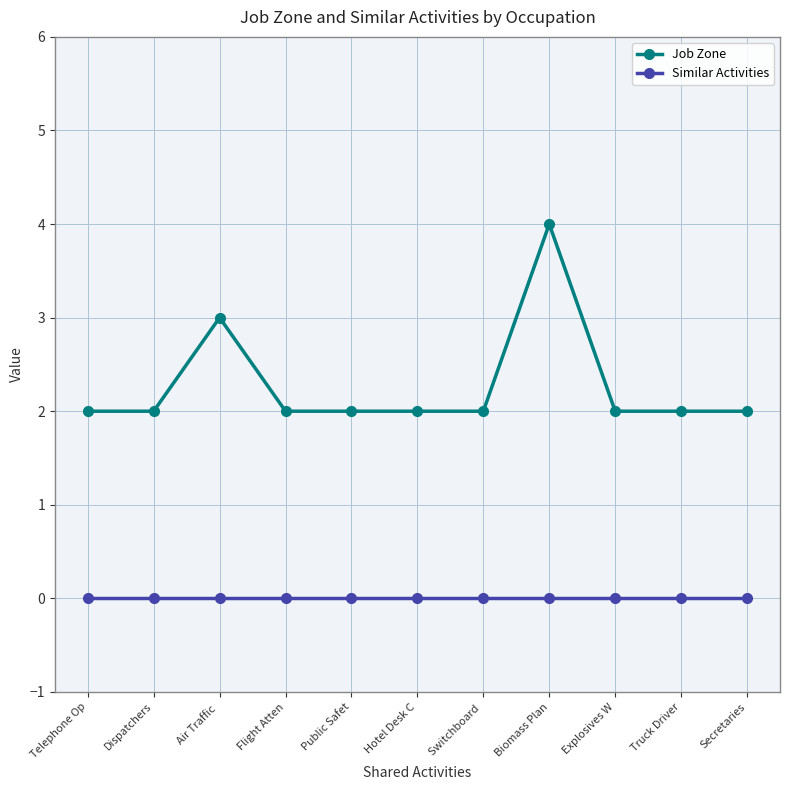

Rank the series by their average value, from highest to lowest.

Job Zone, Similar Activities